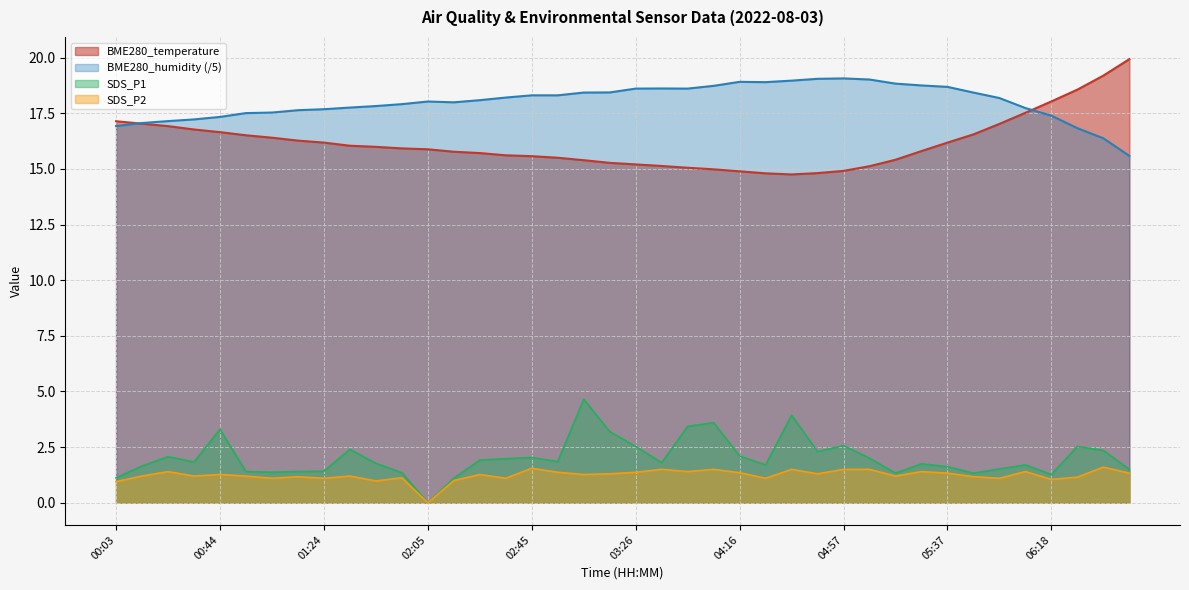

What is the sum of the BME280_humidity values at 03:36 and 06:08?

36.3